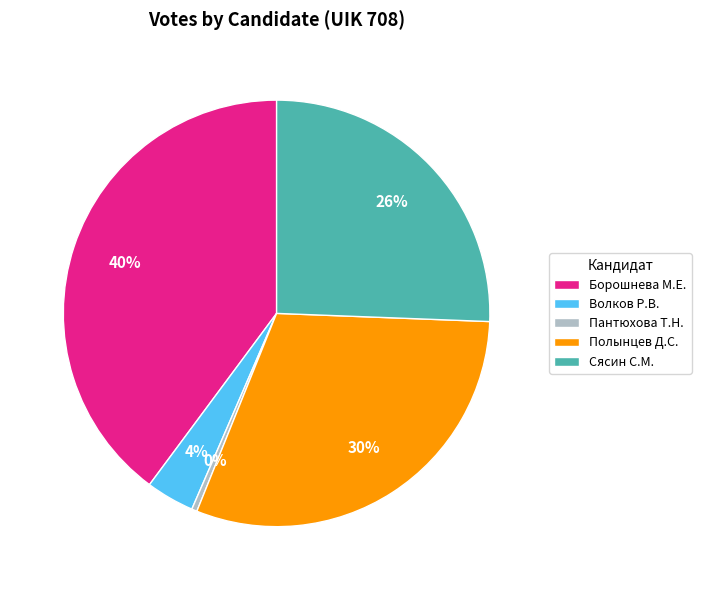

Approximately how many times larger is the value at Сясин С.М. compared to Пантюхова Т.Н.?

63.0